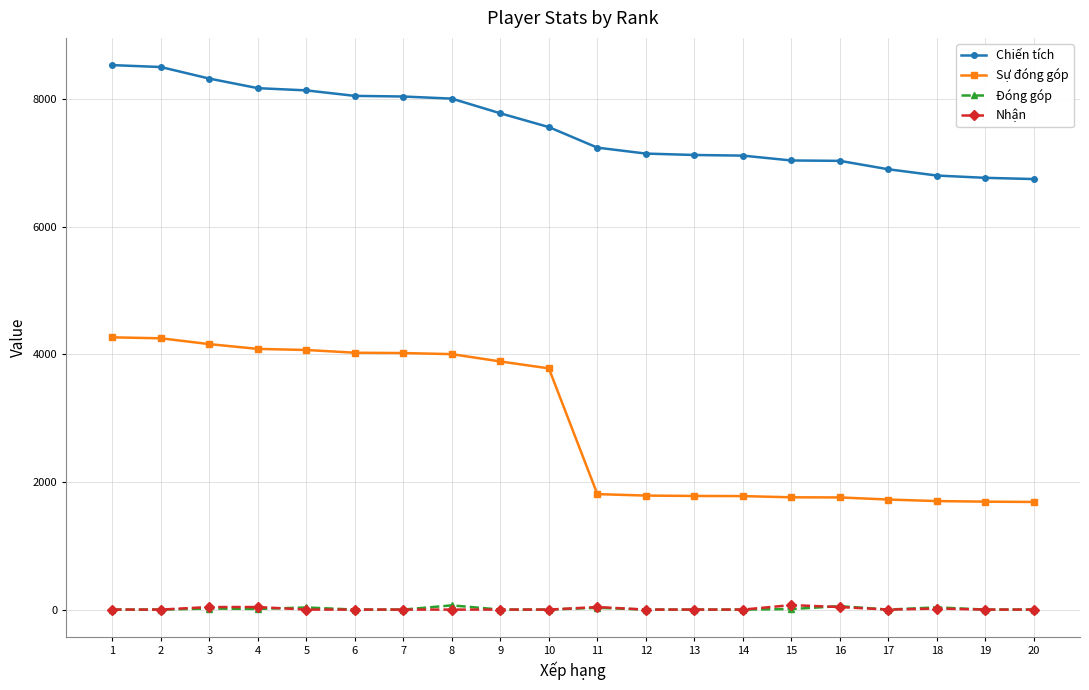

True or false: Nhận and Chiến tích intersect in this chart.

False